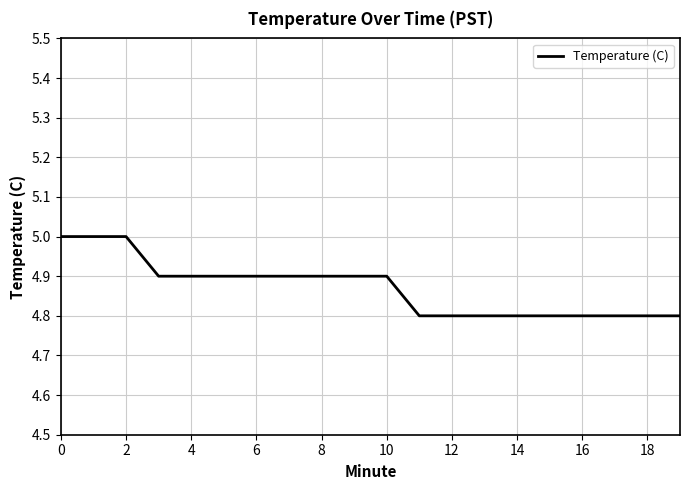

How many distinct data groups are displayed?

1